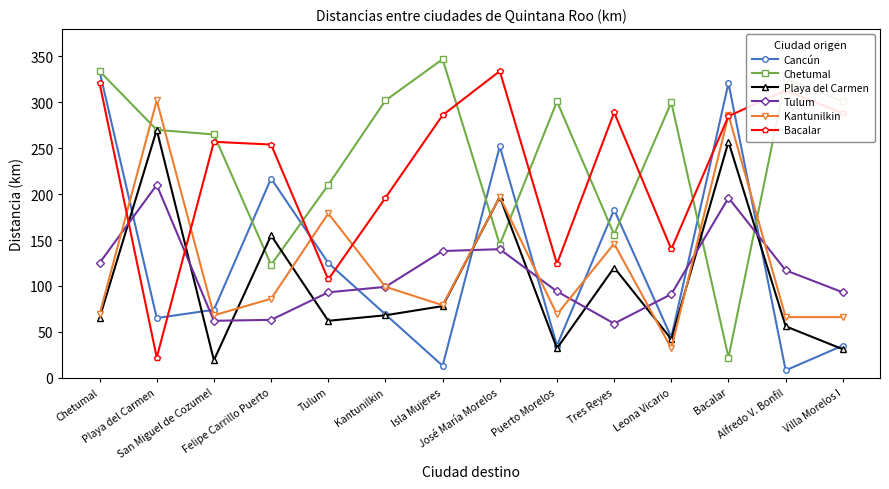

True or false: Tulum has more than 0 points higher than both neighbors.

True